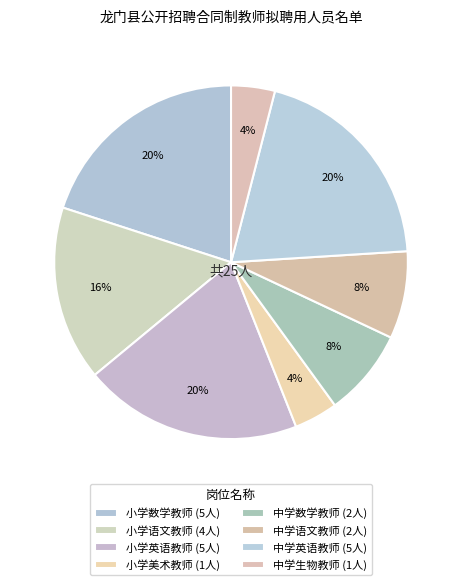

To the nearest percent, what percentage of the pie is 中学语文教师?

8%